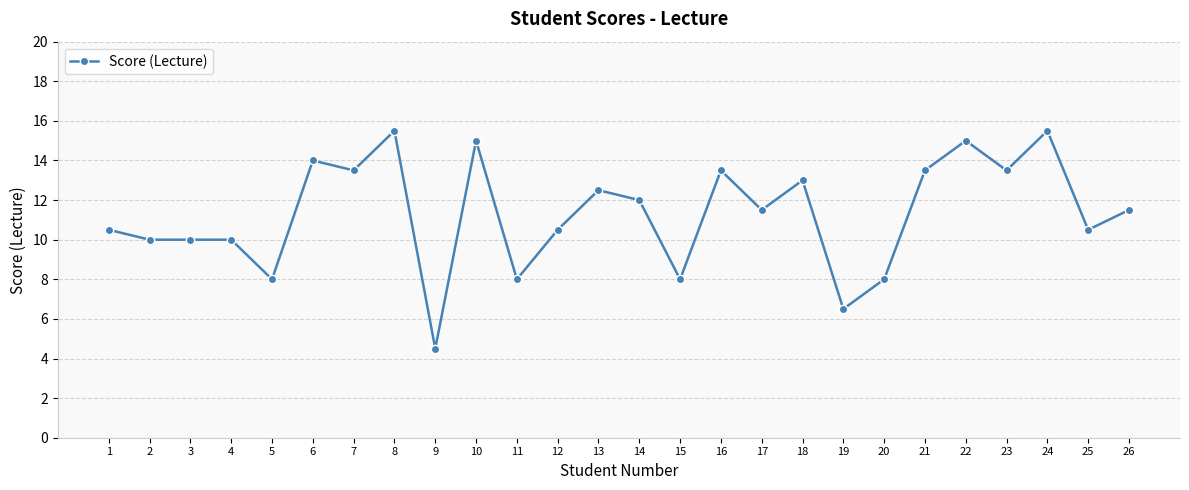

True or false: the data shows 16.2 at 1.

False